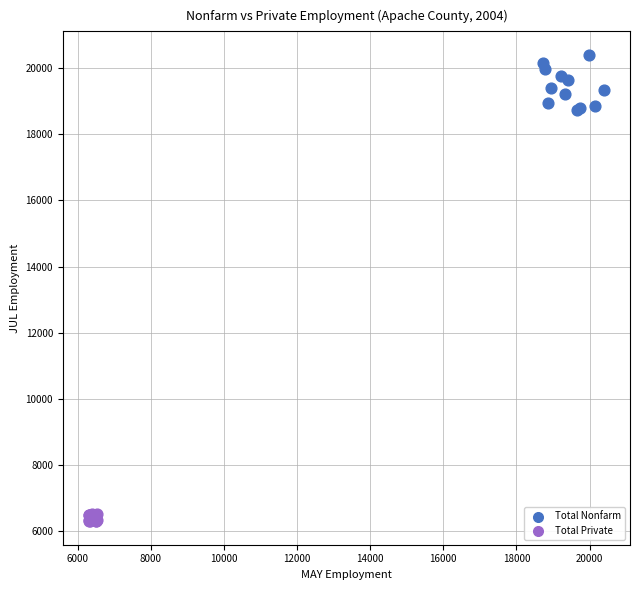

Which series contains the highest Y value?

Total Nonfarm